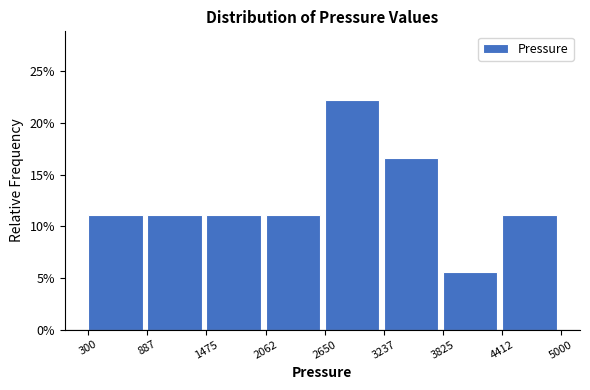

Over which range of the x-axis is the bar tallest?

2650 to 3237